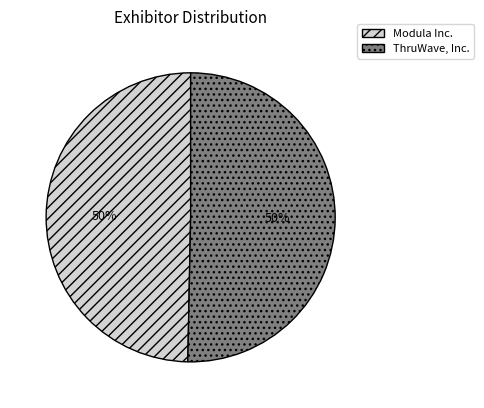

What is the ratio of the value at ThruWave, Inc. to the value at Modula Inc.?

1.0